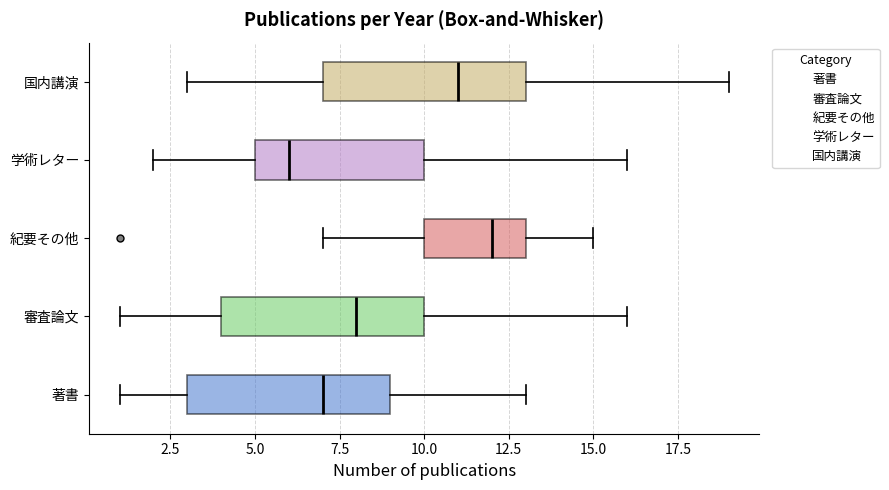

Reading bottom to top, read every box against the x-axis: the position of its median line, the range the box covers, and the ends of its whiskers. The values are not printed on the chart, so give them approximately, as read against the axis.

著書: median 7, box 3 to 9, whiskers 1 to 13
審査論文: median 8, box 4 to 10, whiskers 1 to 16
紀要その他: median 12, box 10 to 13, whiskers 7 to 15
学術レター: median 6, box 5 to 10, whiskers 2 to 16
国内講演: median 11, box 7 to 13, whiskers 3 to 19